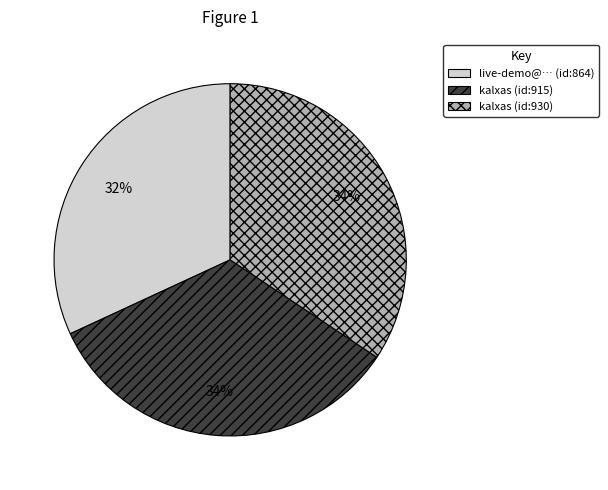

The kalxas (id:915) slice represents 22% of the pie. True or false?

False